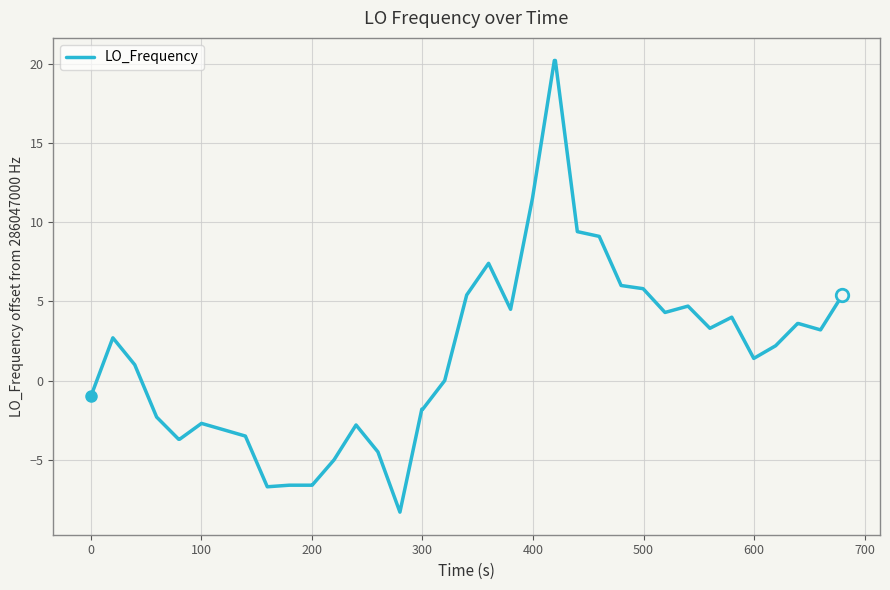

What is the maximum value shown in the chart?

20.2